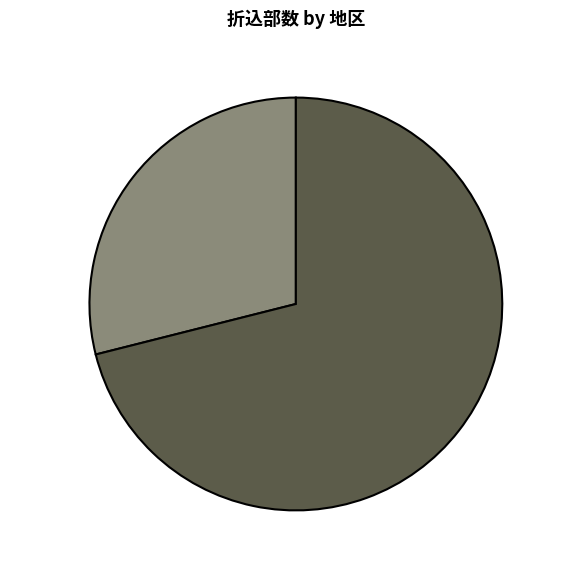

How many segments does this pie chart have?

2